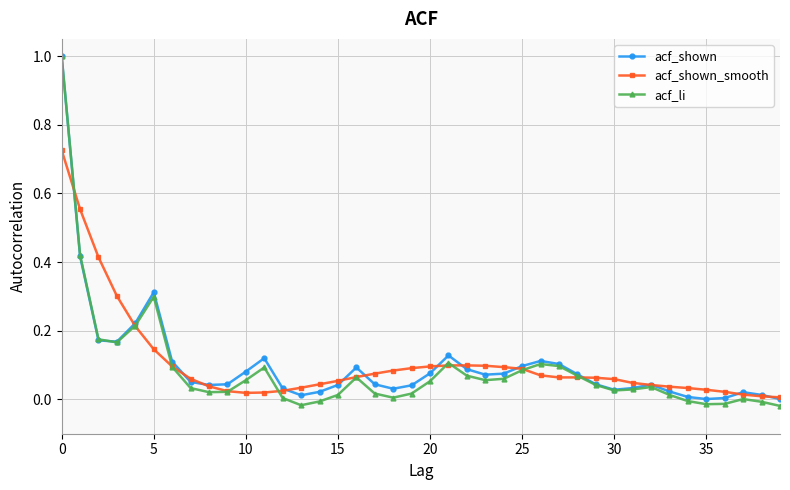

What is the maximum value shown in the chart?

1.0